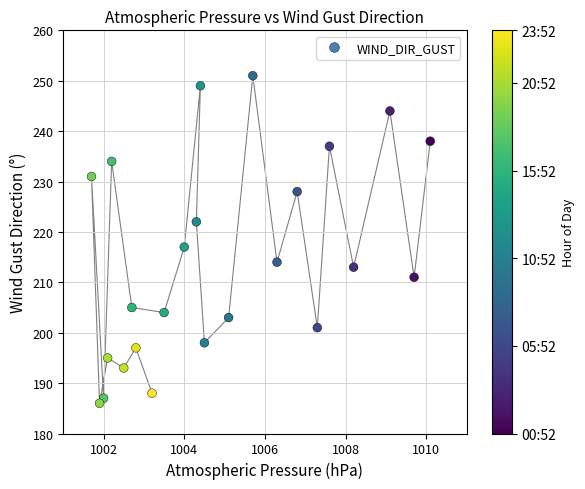

What is the range of Y values (max minus min)?

65